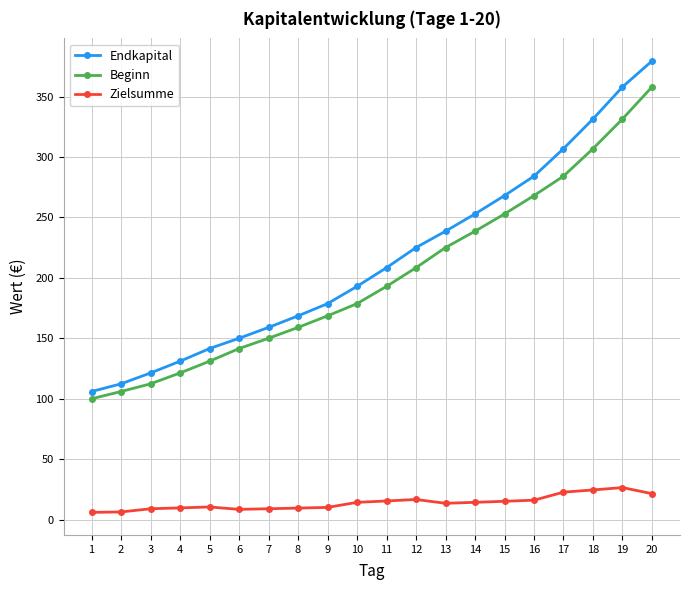

True or false: Beginn and Endkapital intersect in this chart.

False